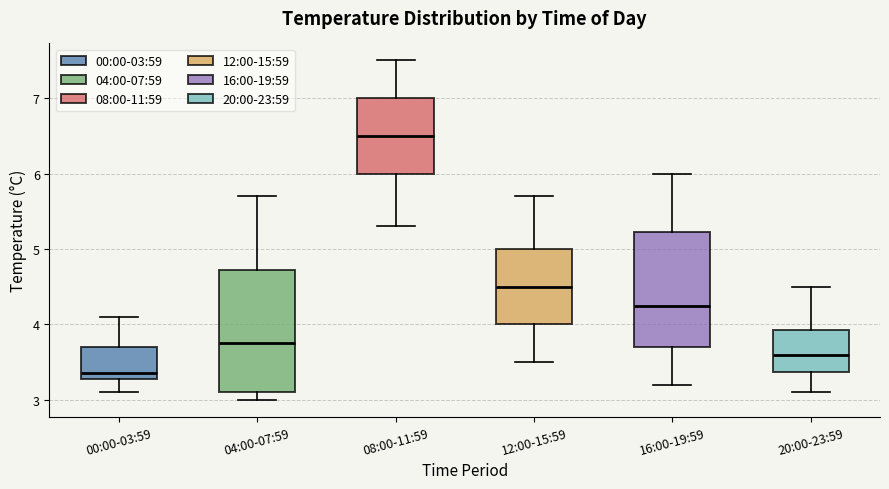

Reading left to right, read every box against the y-axis: the position of its median line, the range the box covers, and the ends of its whiskers. The values are not printed on the chart, so give them approximately, as read against the axis.

00:00-03:59: median 3.4, box 3.3 to 3.7, whiskers 3.1 to 4.1
04:00-07:59: median 3.8, box 3.1 to 4.7, whiskers 3.0 to 5.7
08:00-11:59: median 6.5, box 6.0 to 7.0, whiskers 5.3 to 7.5
12:00-15:59: median 4.5, box 4.0 to 5.0, whiskers 3.5 to 5.7
16:00-19:59: median 4.3, box 3.7 to 5.2, whiskers 3.2 to 6.0
20:00-23:59: median 3.6, box 3.4 to 3.9, whiskers 3.1 to 4.5